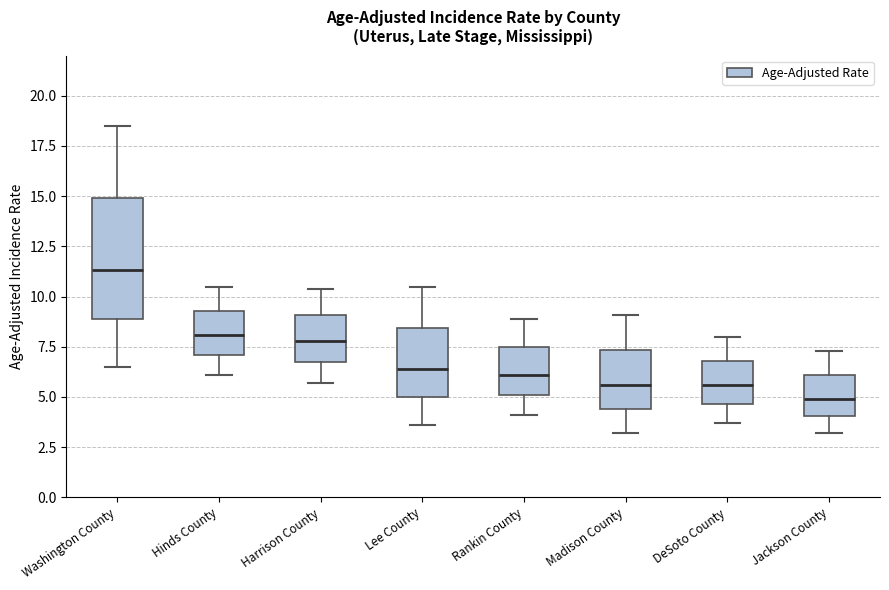

Reading left to right, read every box against the y-axis: the position of its median line, the range the box covers, and the ends of its whiskers. The values are not printed on the chart, so give them approximately, as read against the axis.

Washington County: median 11.5, box 9.0 to 15.0, whiskers 6.5 to 18.5
Hinds County: median 8.0, box 7.0 to 9.5, whiskers 6.0 to 10.5
Harrison County: median 8.0, box 7.0 to 9.0, whiskers 5.5 to 10.5
Lee County: median 6.5, box 5.0 to 8.5, whiskers 3.5 to 10.5
Rankin County: median 6.0, box 5.0 to 7.5, whiskers 4.0 to 9.0
Madison County: median 5.5, box 4.5 to 7.5, whiskers 3.0 to 9.0
DeSoto County: median 5.5, box 4.5 to 7.0, whiskers 3.5 to 8.0
Jackson County: median 5.0, box 4.0 to 6.0, whiskers 3.0 to 7.5